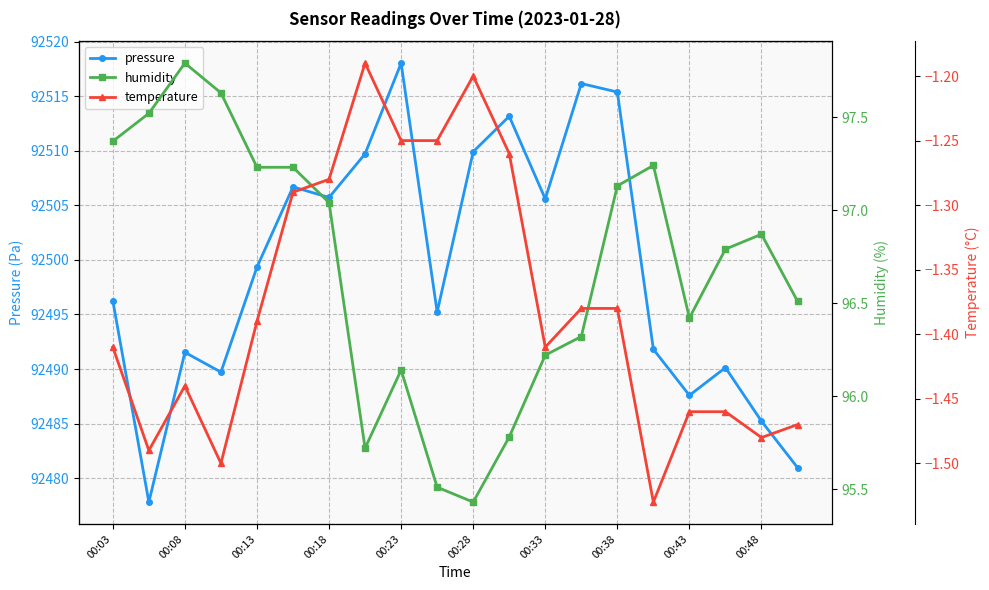

Reading left to right, what are all the values shown in this chart?

pressure: 92496.2	92477.8	92491.5	92489.7	92499.3	92506.7	92505.7	92509.7	92518.0	92495.2	92509.9	92513.2	92505.6	92516.2	92515.4	92491.8	92487.6	92490.1	92485.2	92481.0
humidity: 97.4	97.5	97.8	97.6	97.2	97.2	97.0	95.7	96.1	95.5	95.4	95.8	96.2	96.3	97.1	97.2	96.4	96.8	96.9	96.5
temperature: -1.4	-1.5	-1.4	-1.5	-1.4	-1.3	-1.3	-1.2	-1.2	-1.2	-1.2	-1.3	-1.4	-1.4	-1.4	-1.5	-1.5	-1.5	-1.5	-1.5